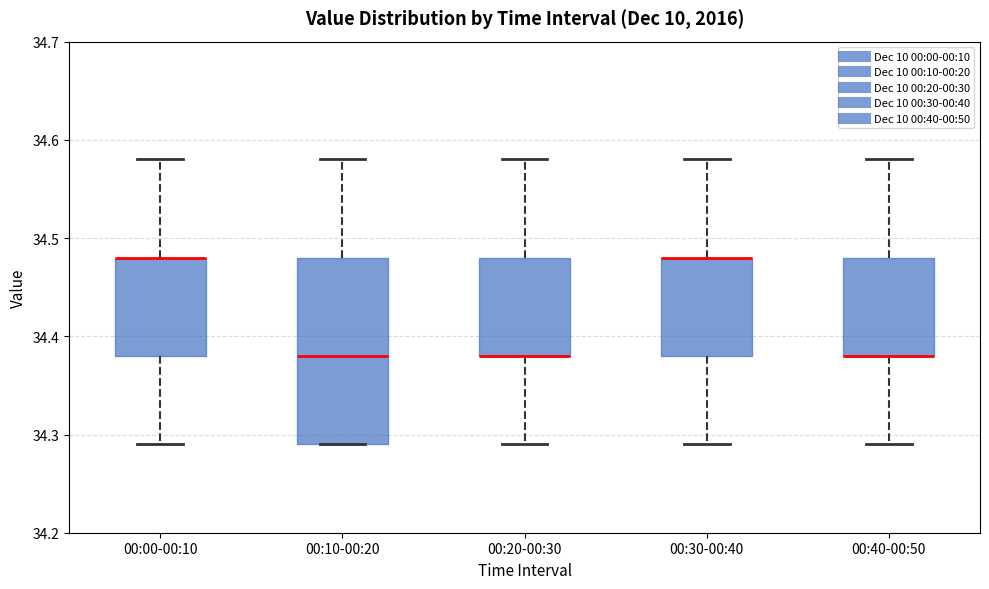

Where does the lower whisker of the box for 00:20-00:30 end on the y-axis? The values are not printed on the chart, so give them approximately, as read against the axis.

34.29